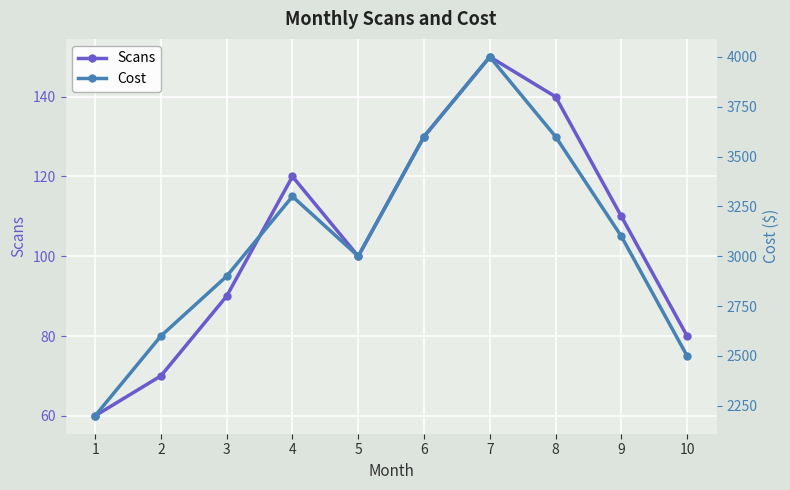

What is the sum of the Scans values at 6 and 9?

240